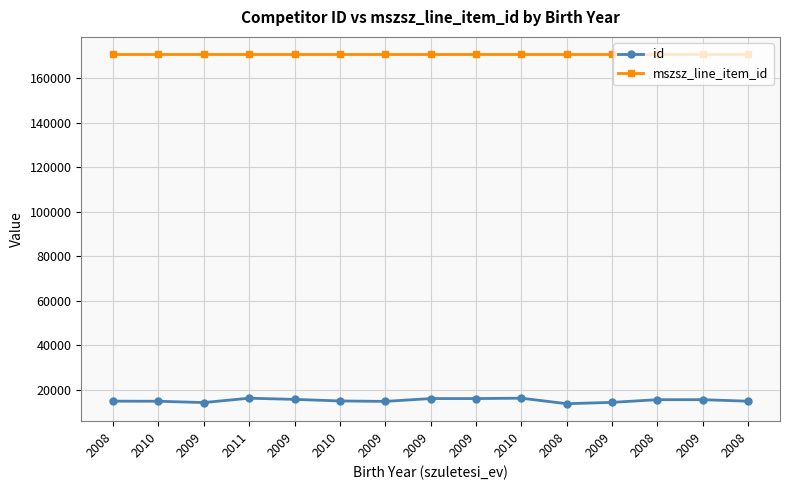

True or false: mszsz_line_item_id and id cross at least once.

False